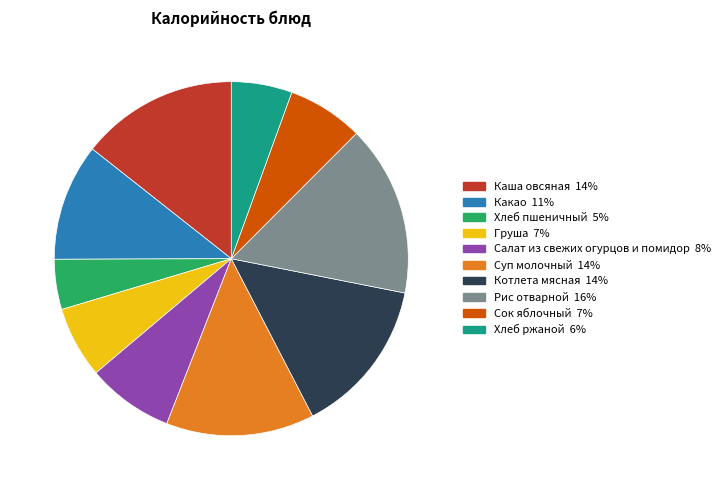

Does any single category account for the majority?

No